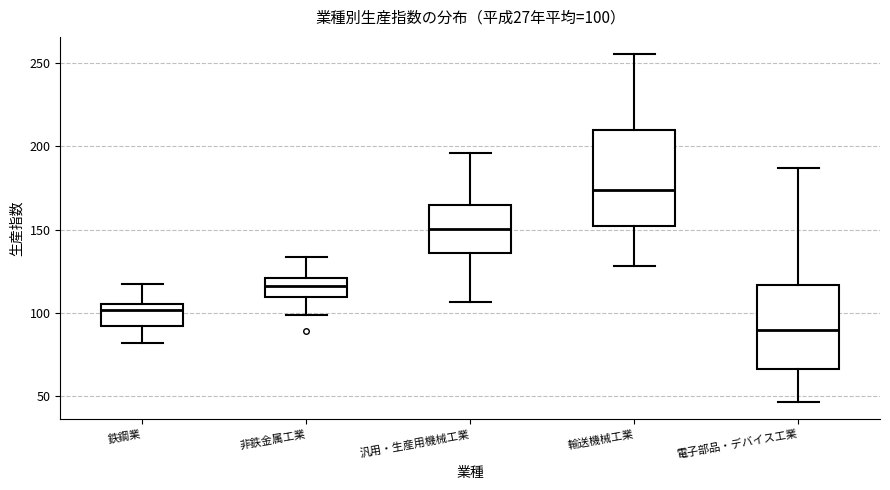

Which box has the highest median line?

輸送機械工業